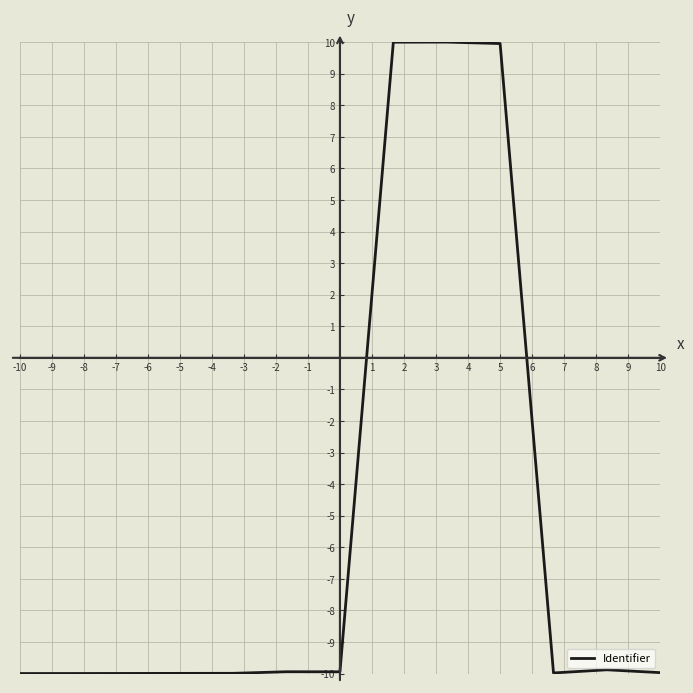

What is the minimum value shown in the chart?

-10.0